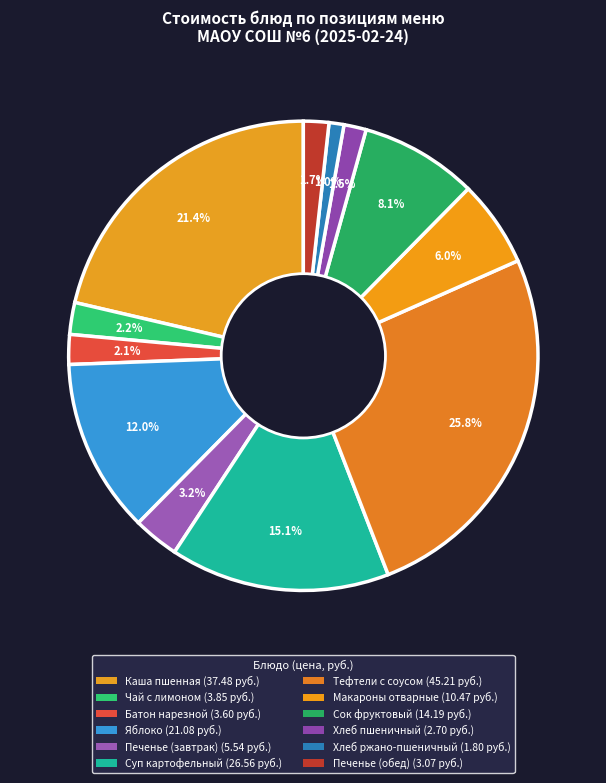

The Макароны отварные slice represents 6% of the pie. True or false?

True